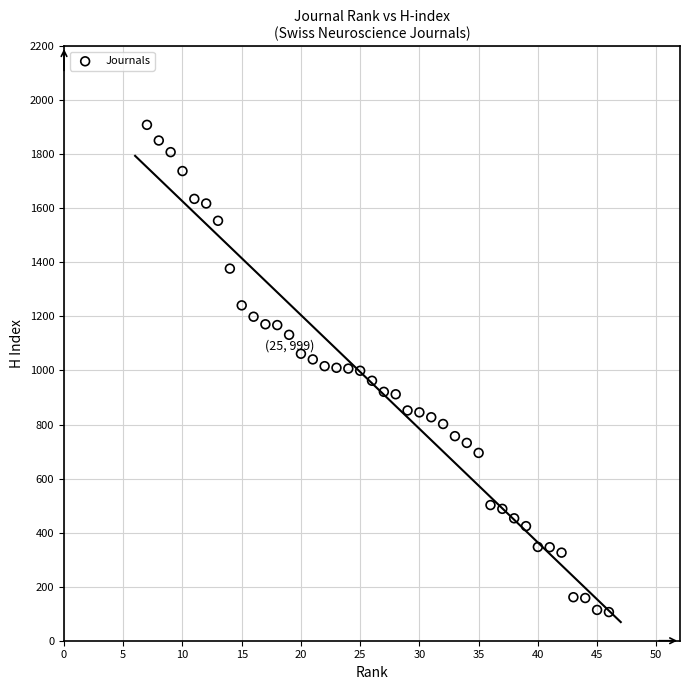

What is the range of Y values (max minus min)?

1803